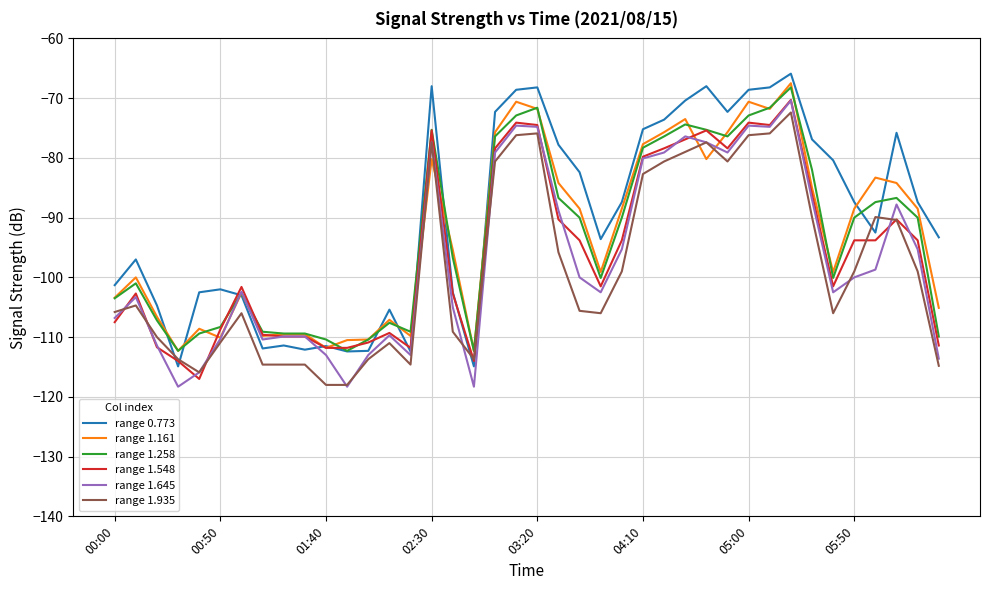

What is the difference between the maximum and minimum values in the range 0.773 series?

49.0